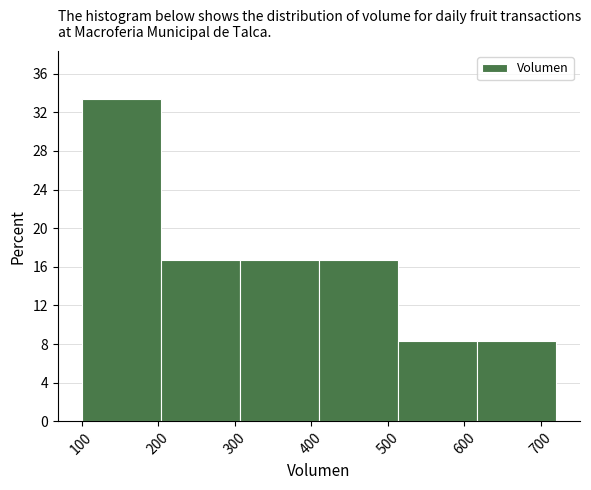

Which range on the x-axis has the tallest bar?

100 to 200